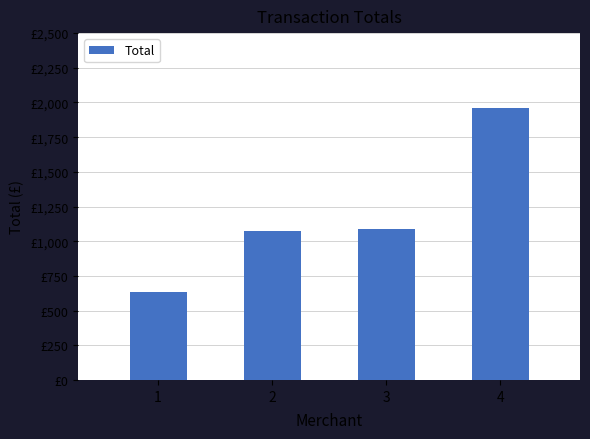

Are the bars horizontal?

No